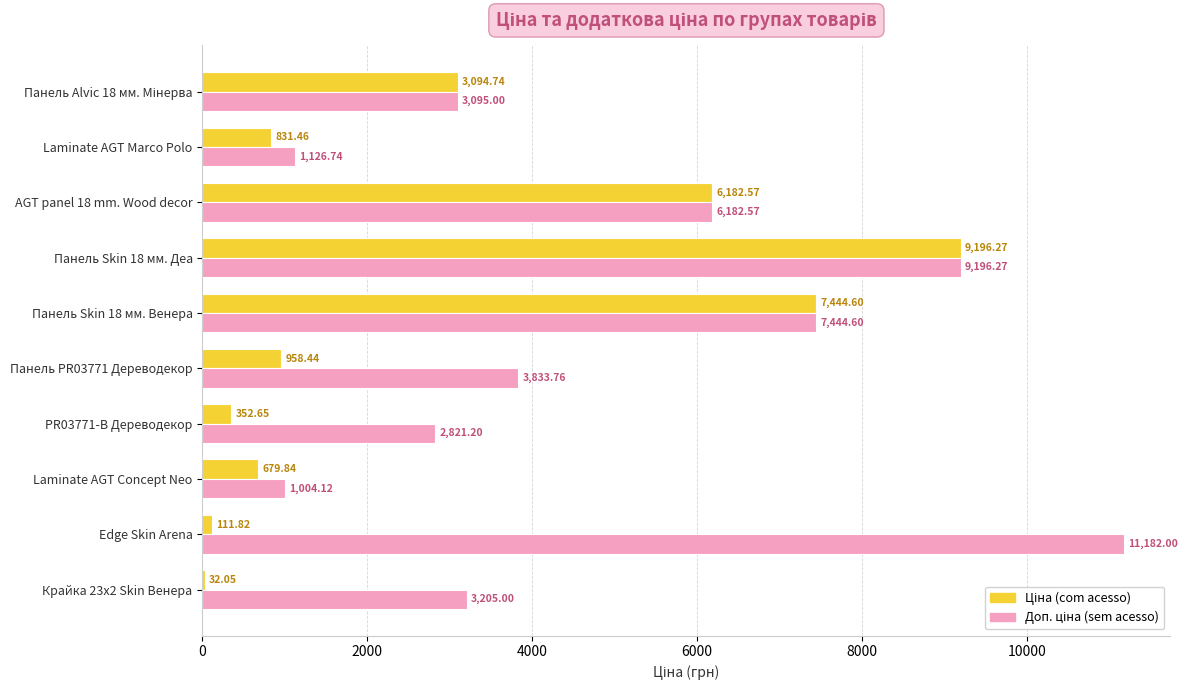

Which label corresponds to the largest value in the chart?

Edge Skin Arena